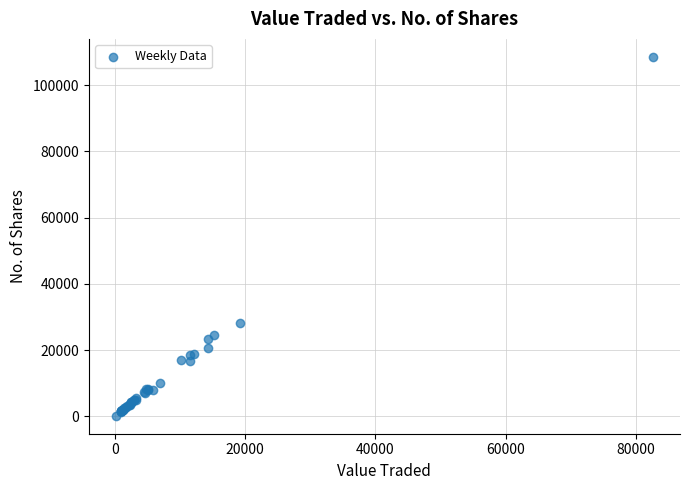

What Y value in the scatter plot is closest to 54355?

28162